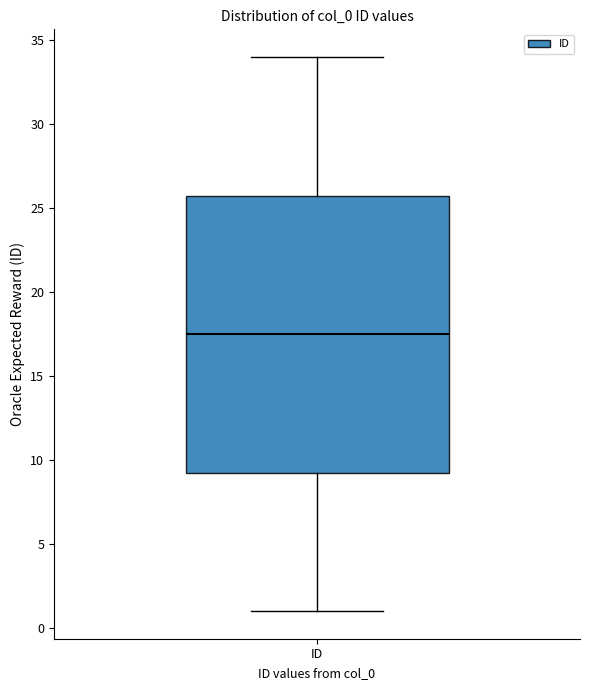

Read this box plot against the y-axis: the position of the median line, the range covered by the box, and the ends of both whiskers. The values are not printed on the chart, so give them approximately, as read against the axis.

median 17.5, box 9.5 to 26.0, whiskers 1.0 to 34.0